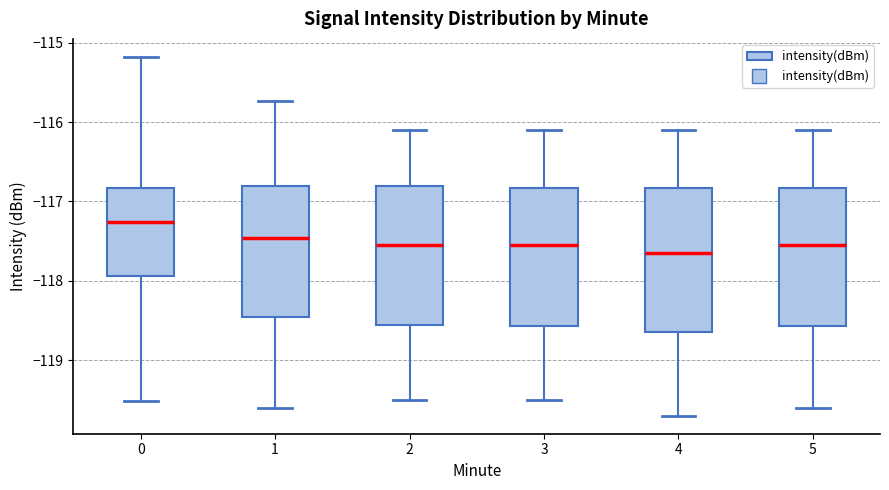

Where does the upper whisker of the box at x = 2 end on the y-axis? The values are not printed on the chart, so give them approximately, as read against the axis.

-116.1